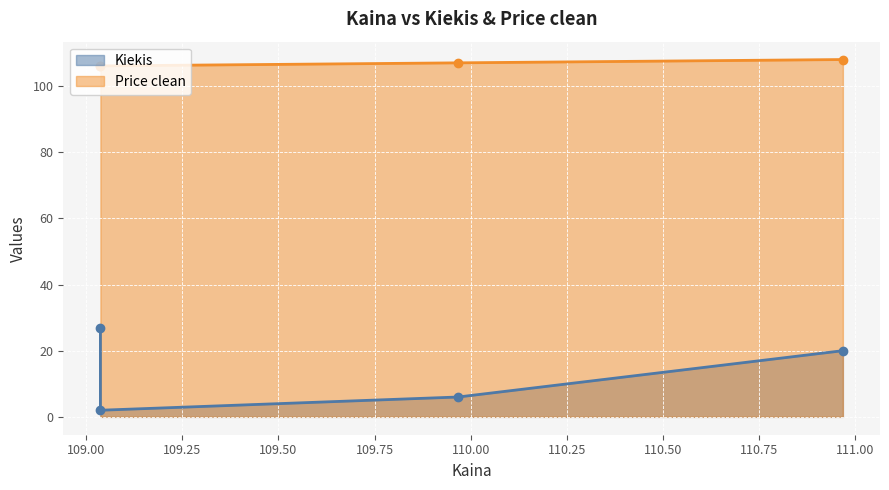

Count the Kiekis values in the range 6 to 27.

3